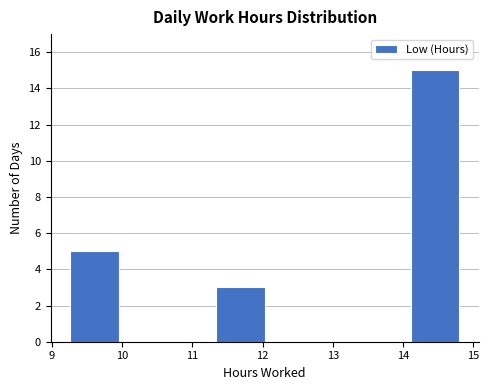

What is the height of the bar covering 14.1 to 14.8 on the x-axis? Neither the bar edges nor the heights are printed on the chart, so give them approximately, as read against the axes.

15